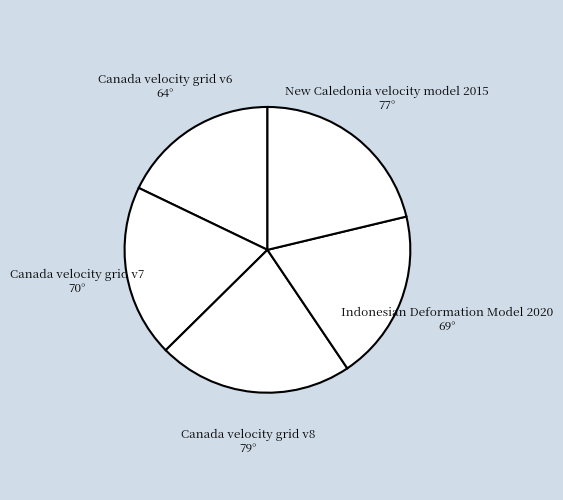

Between Canada velocity grid v6 and Canada velocity grid v8, which is larger?

Canada velocity grid v8